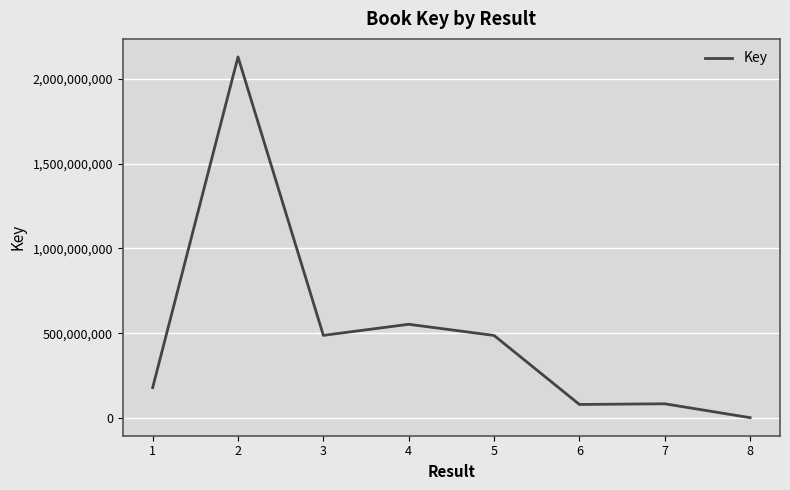

The value at 6 is 79393473. True or false?

True